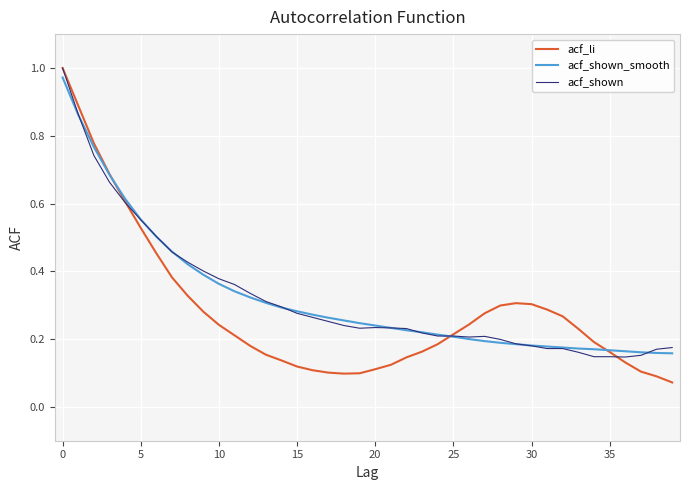

At how many categories does at least one series exceed 0?

40